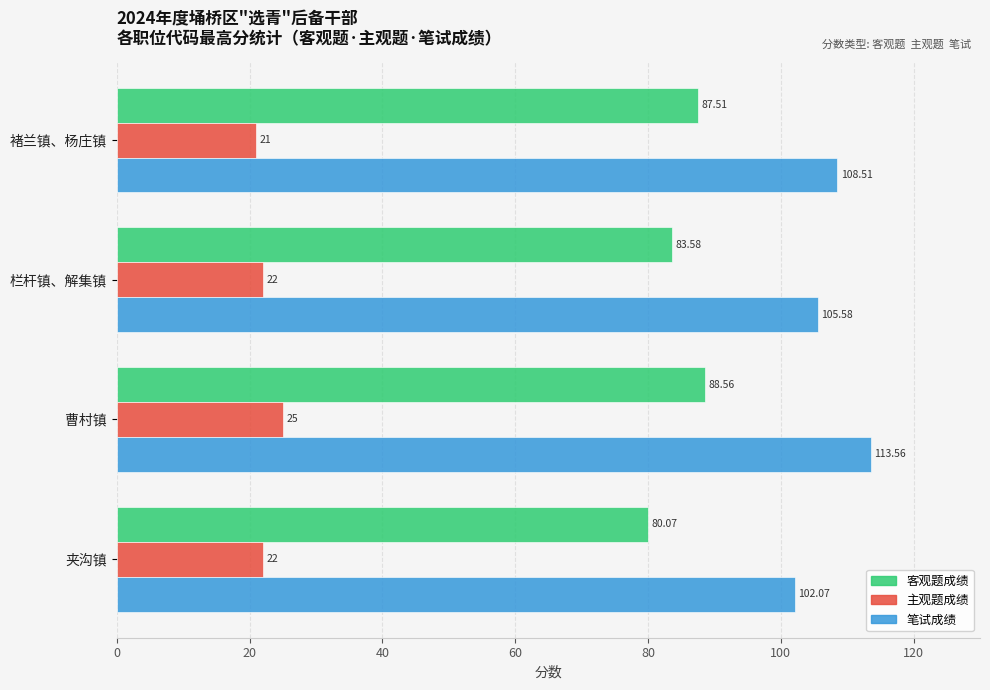

What is the difference between the maximum and minimum values in the 笔试成绩 series?

11.5